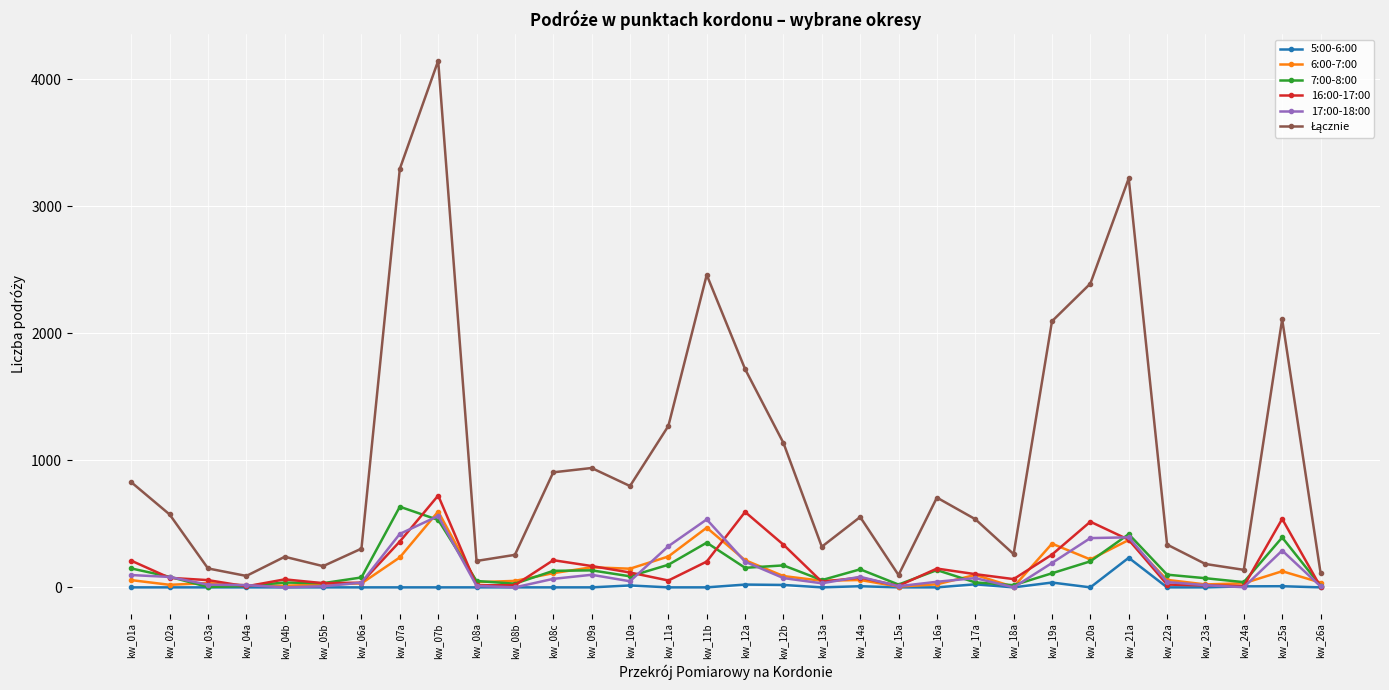

What is the difference between the highest and lowest values at kw_15a?

97